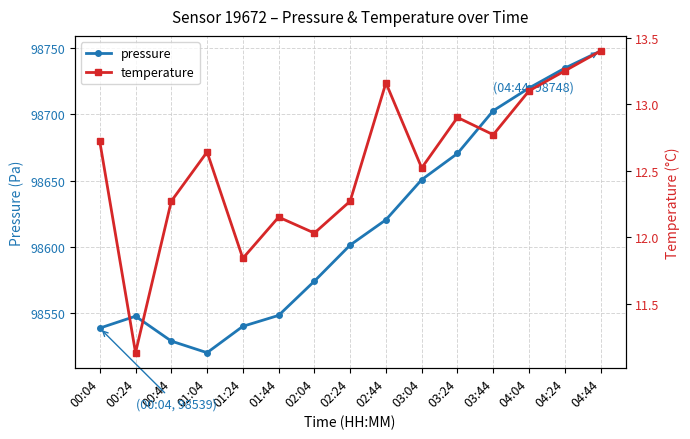

Is the value of pressure at 04:04 greater than the value of temperature at 00:24?

Yes